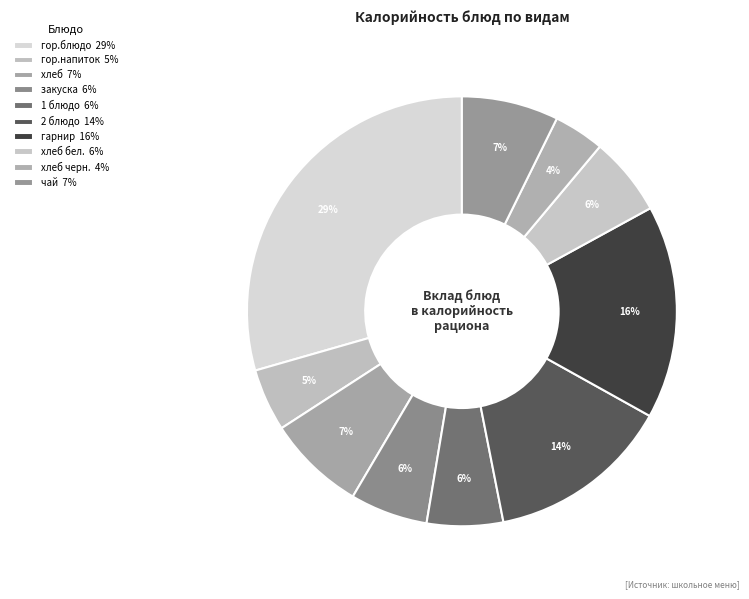

How many slices are in this pie chart?

10